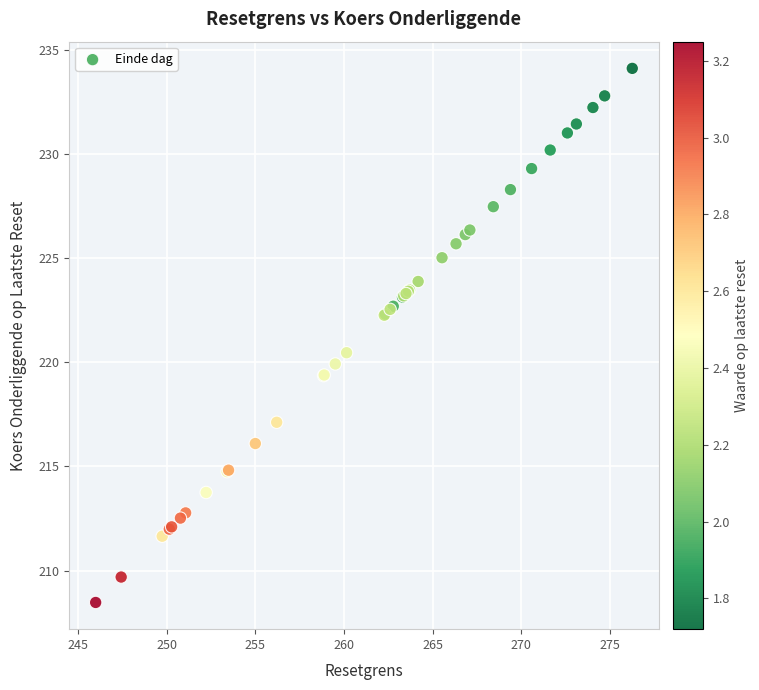

What Y value in the scatter plot is closest to 221?

220.5